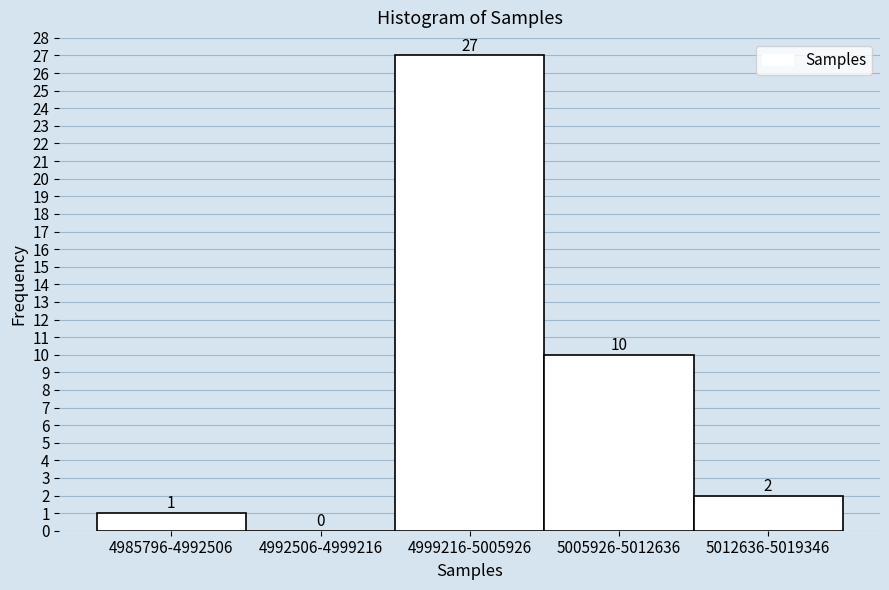

Reading right to left, what are all the values shown in this chart?

5012636-5019346=2	5005926-5012636=10	4999216-5005926=27	4992506-4999216=0	4985796-4992506=1